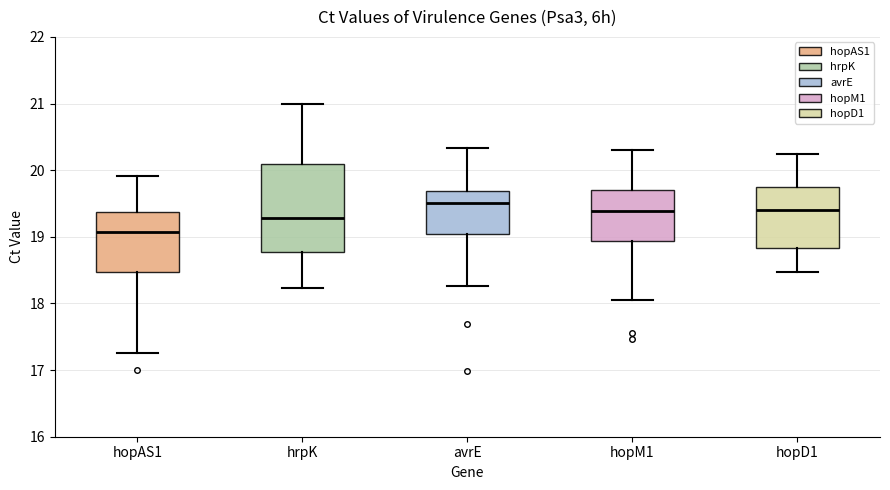

Reading left to right, transcribe this box plot: for each box, give where its median line is, the range the box spans, and where its two whiskers end, as read against the y-axis. The values are not printed on the chart, so give them approximately, as read against the axis.

hopAS1: median 19.1, box 18.5 to 19.4, whiskers 17.3 to 19.9
hrpK: median 19.3, box 18.8 to 20.1, whiskers 18.2 to 21.0
avrE: median 19.5, box 19.0 to 19.7, whiskers 18.3 to 20.3
hopM1: median 19.4, box 18.9 to 19.7, whiskers 18.1 to 20.3
hopD1: median 19.4, box 18.8 to 19.7, whiskers 18.5 to 20.2